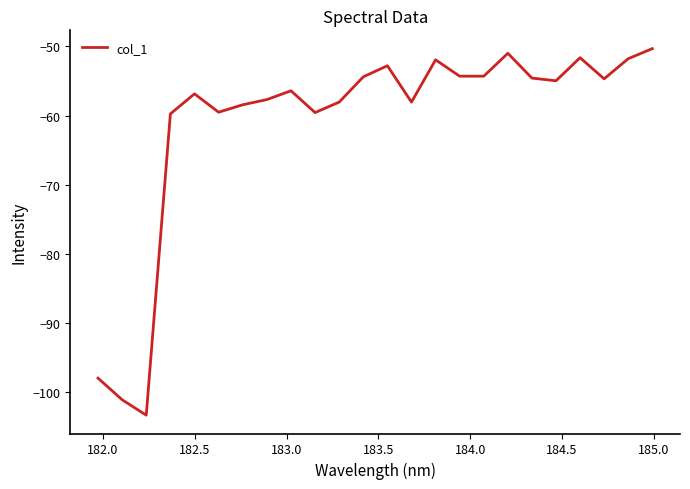

What is the smallest value displayed?

-103.3